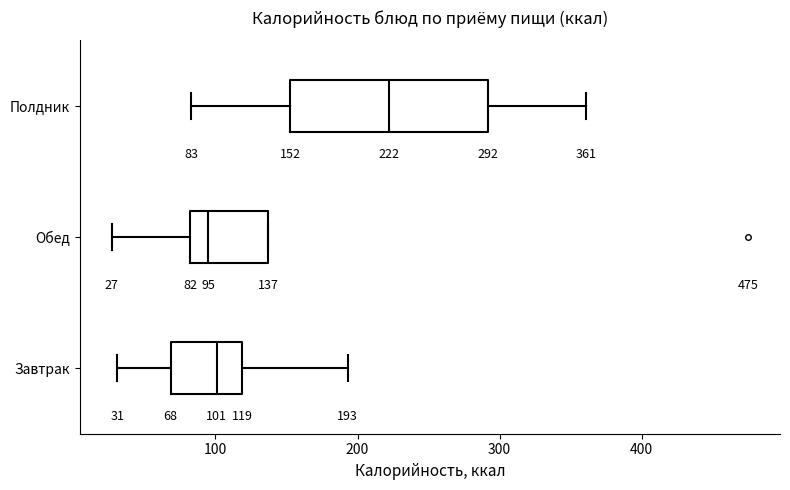

Which box's median line is the furthest to the right?

Полдник